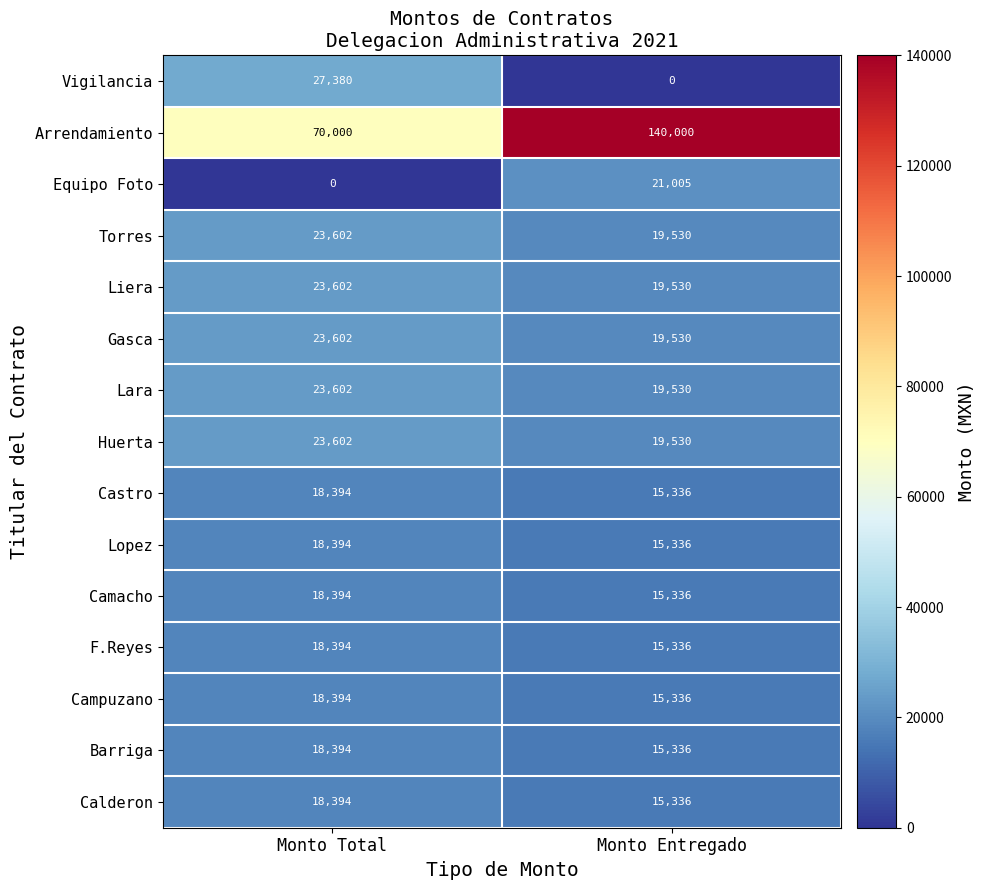

True or false: Barriga has a value of 32758 at Monto Total.

False